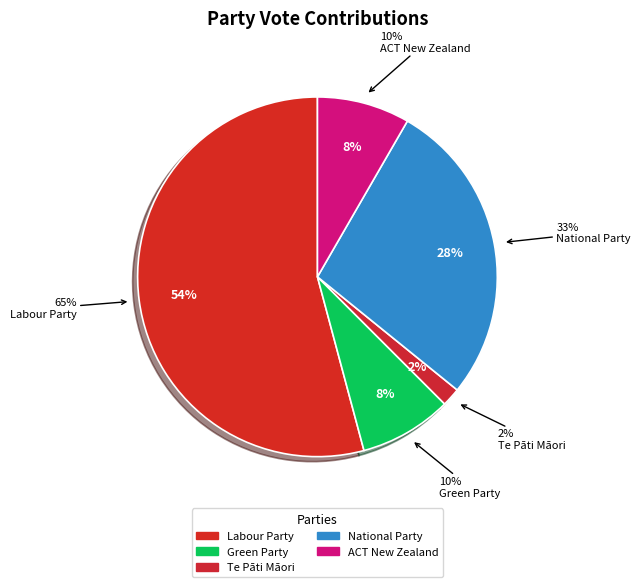

Do Te Pāti Māori and Green Party together represent more than half of the pie?

No